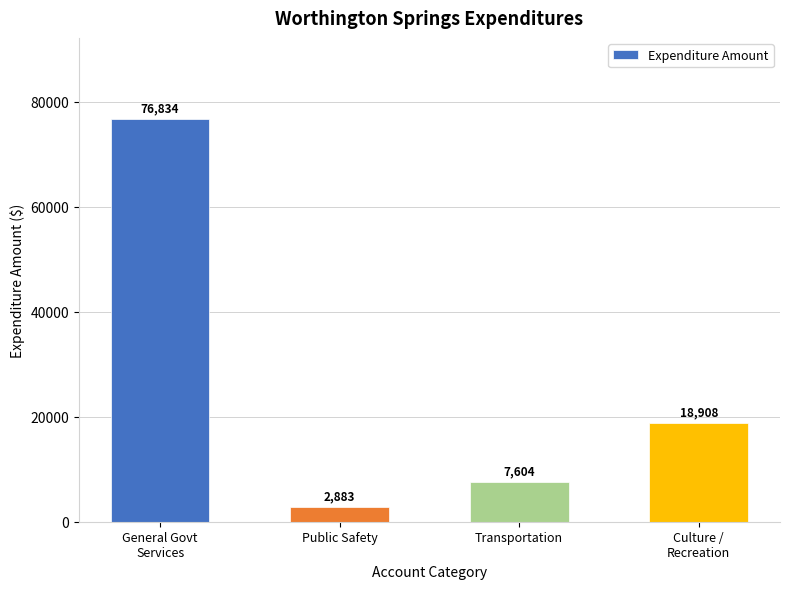

Does the chart contain stacked bars?

No